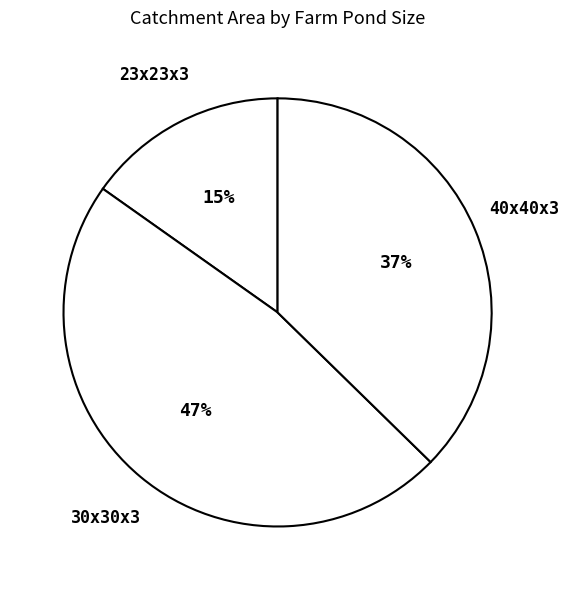

To the nearest percent, what percentage of the pie is 23x23x3?

15%